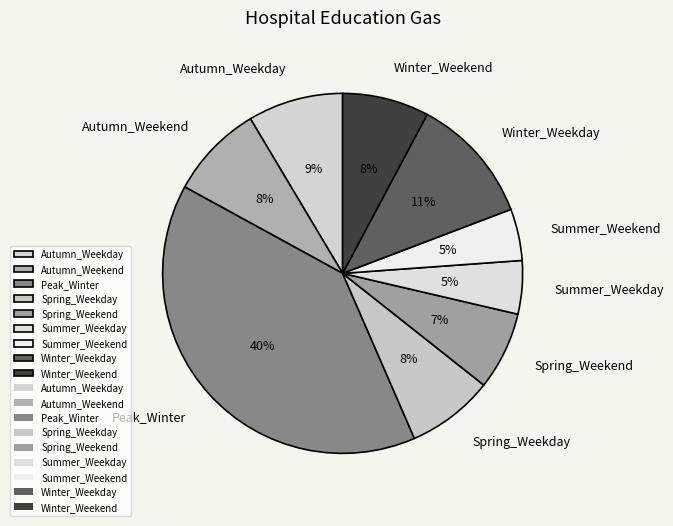

To the nearest percent, what is the combined percentage of Summer_Weekend and Winter_Weekday?

16%